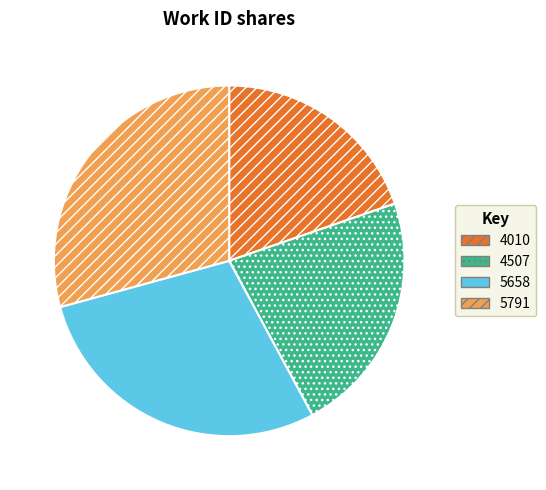

Count the number of slices in the pie.

4